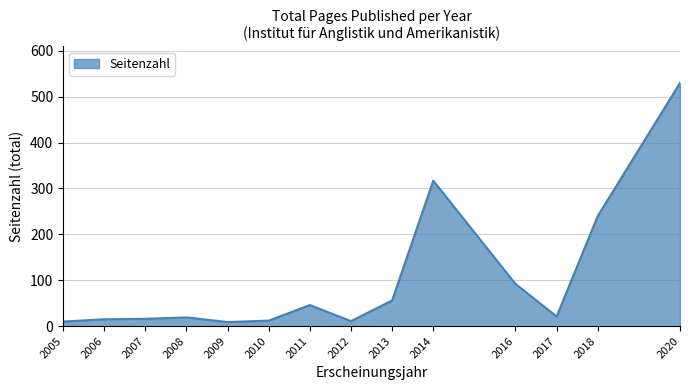

What is the greatest value displayed?

530